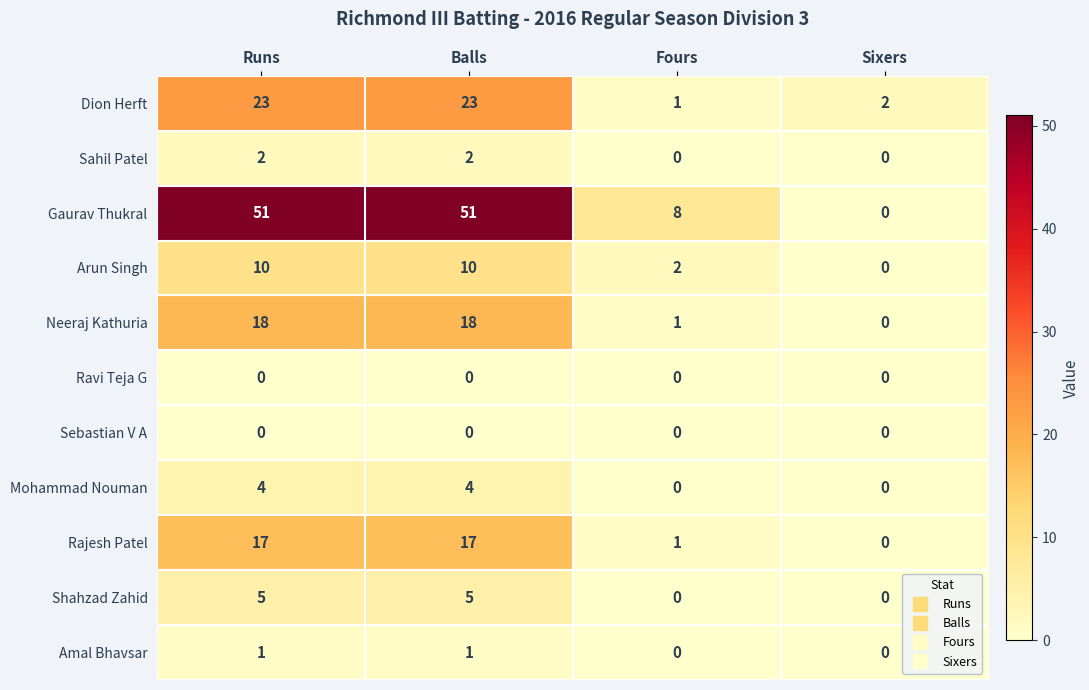

Which series changed the most between Fours and Sixers?

Gaurav Thukral